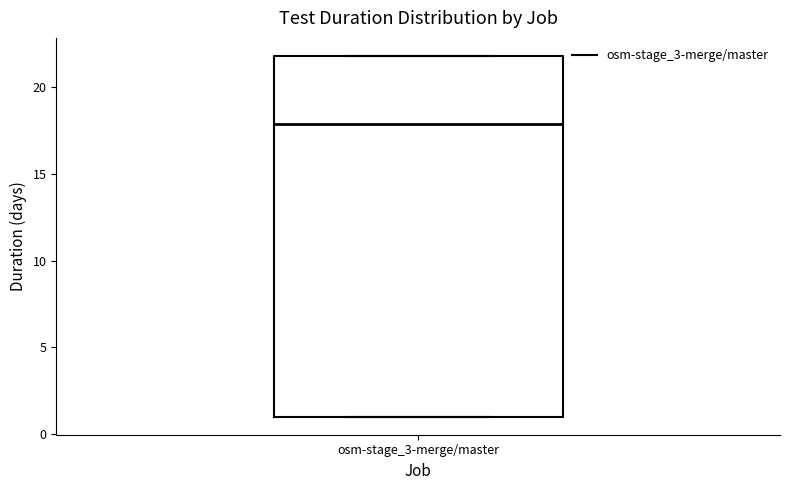

Transcribe this box plot: give where the median line is, the range the box spans, and where the two whiskers end, as read against the y-axis. The values are not printed on the chart, so give them approximately, as read against the axis.

median 18, box 1 to 22, whiskers 1 to 22